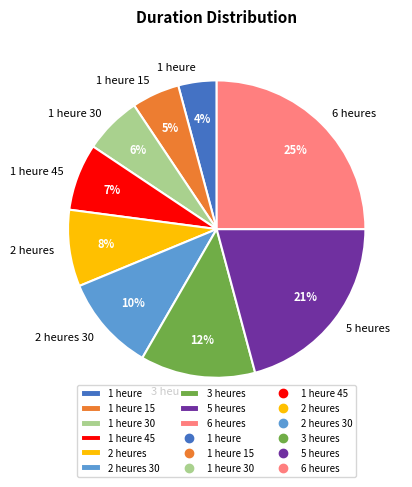

To the nearest percent, what portion does 1 heure 30 represent?

6%